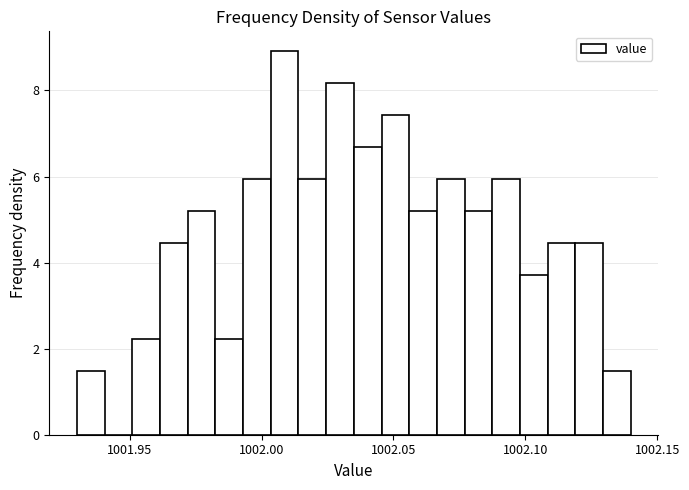

Read against the x-axis, roughly where is the centre of the tallest bar?

1002.010